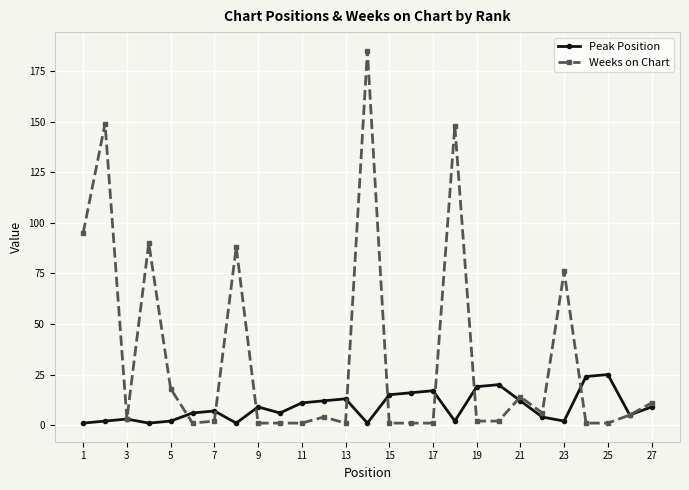

At how many categories does at least one series exceed 121?

3